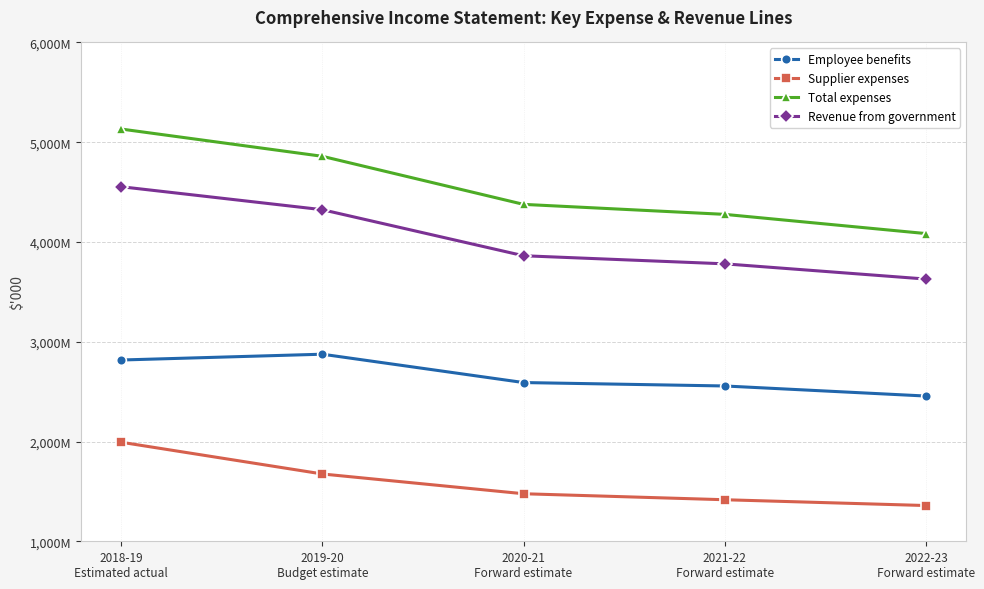

At which label does Employee benefits reach its minimum?

2022-23
Forward estimate